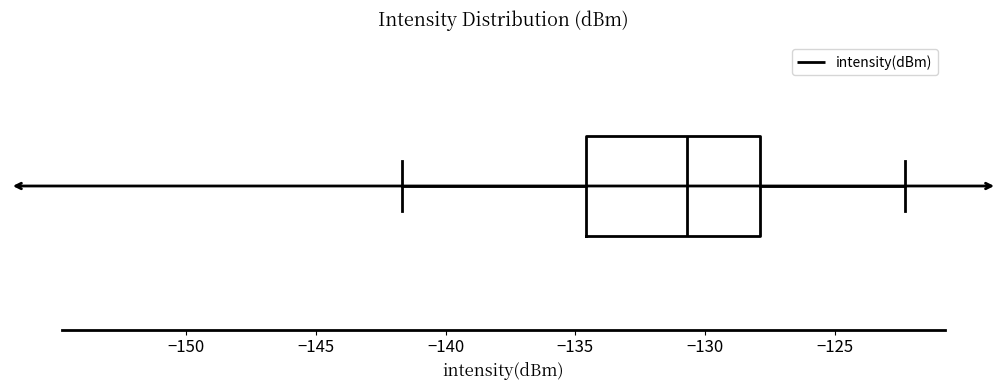

Where is the right edge of the box on the x-axis? The values are not printed on the chart, so give them approximately, as read against the axis.

-128.0